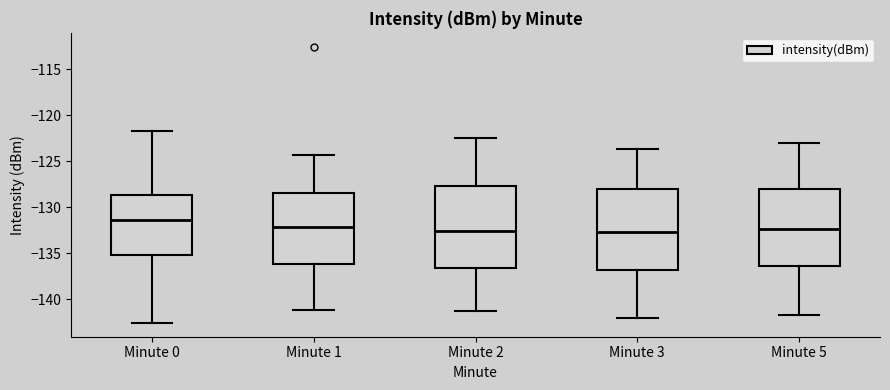

Where does the lower whisker of the box for Minute 0 end on the y-axis? The values are not printed on the chart, so give them approximately, as read against the axis.

-142.5